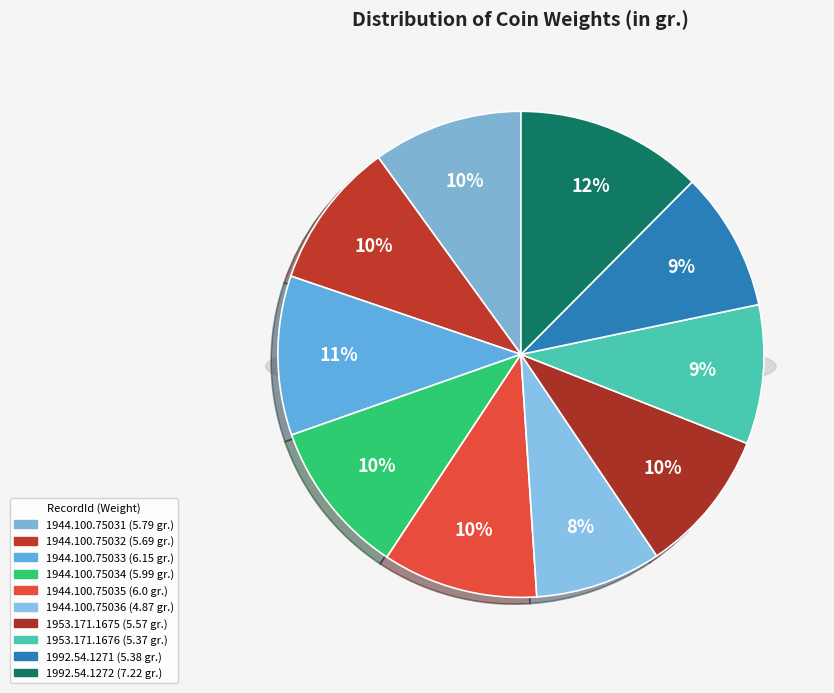

True or false: 1944.100.75033 accounts for 11% of the total.

True